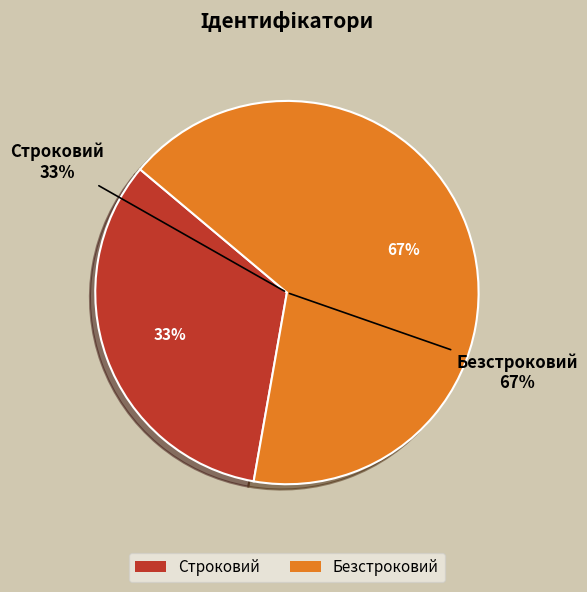

Which slice is the largest?

Безстроковий